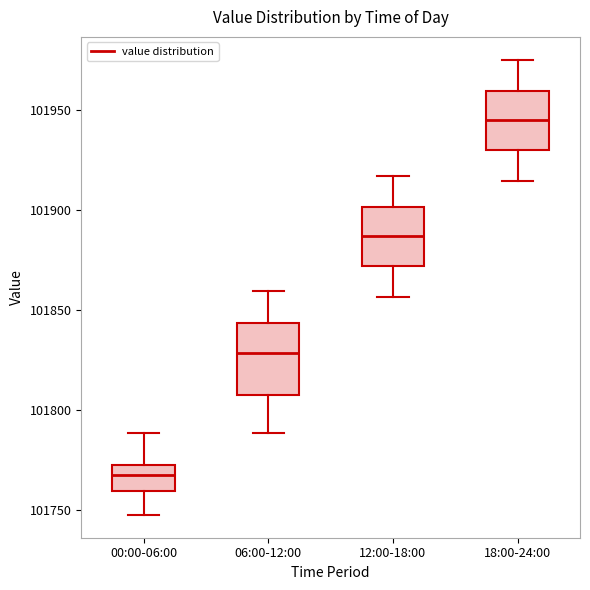

Which box's median line is the lowest?

00:00-06:00